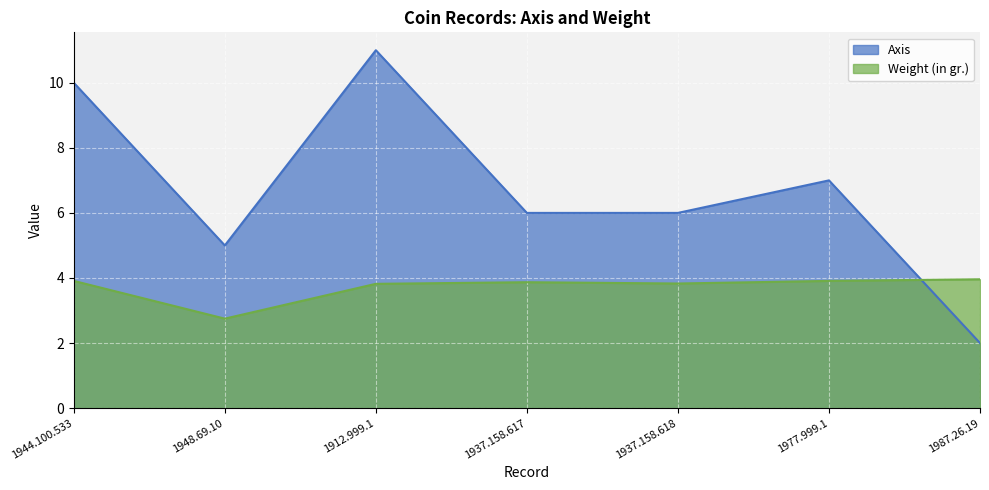

What is the sum of the Axis values at 1912.999.1 and 1987.26.19?

13.0